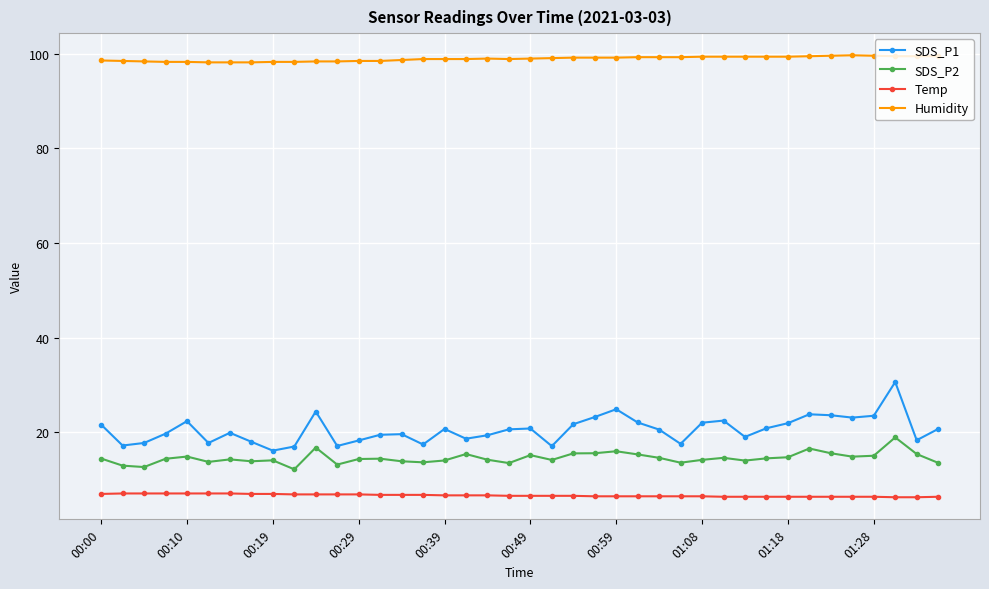

What is the greatest value displayed?

99.7